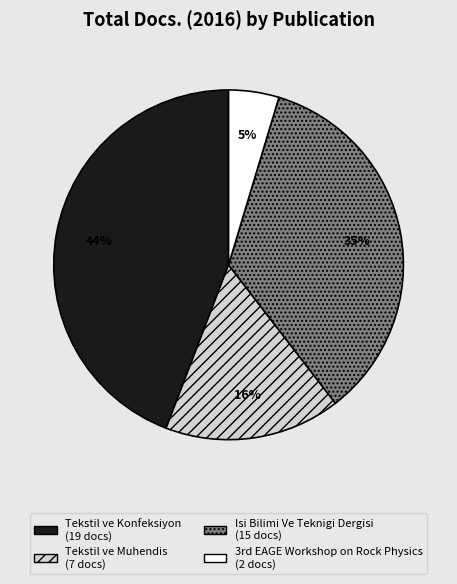

Rank the categories by value from lowest to highest.

3rd EAGE Workshop on Rock Physics, Tekstil ve Muhendis, Isi Bilimi Ve Teknigi Dergisi, Tekstil ve Konfeksiyon